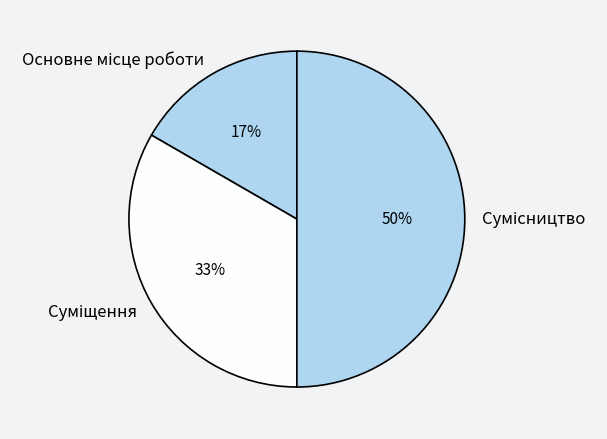

To the nearest percent, what is the difference between the largest and smallest slice percentages?

33%